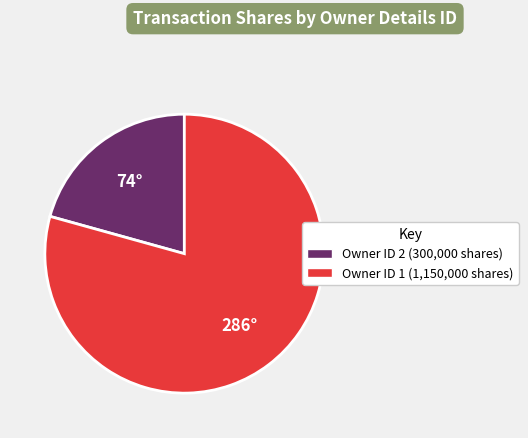

Does any single category account for the majority?

Yes